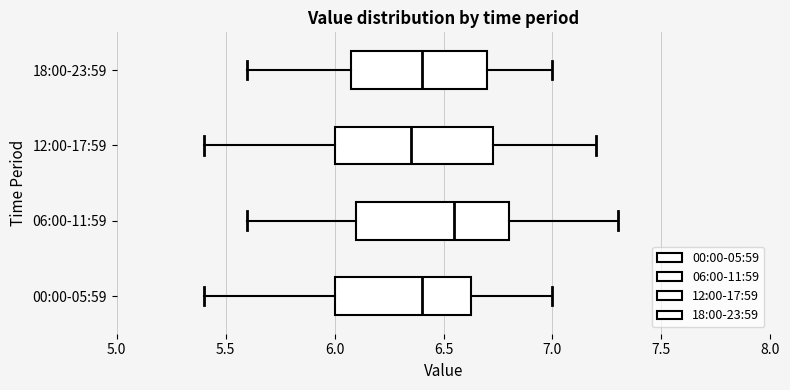

Where is the right edge of the box for 12:00-17:59 on the x-axis? The values are not printed on the chart, so give them approximately, as read against the axis.

6.75